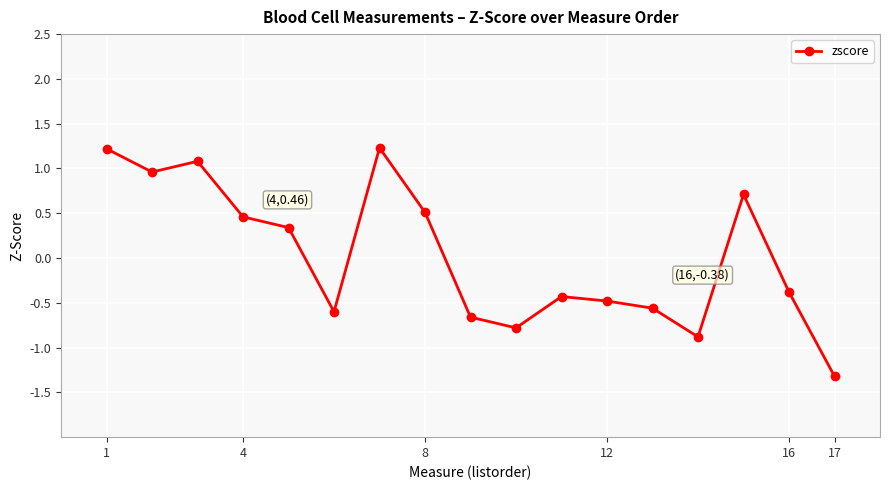

What is the difference between the second highest and minimum values?

2.5